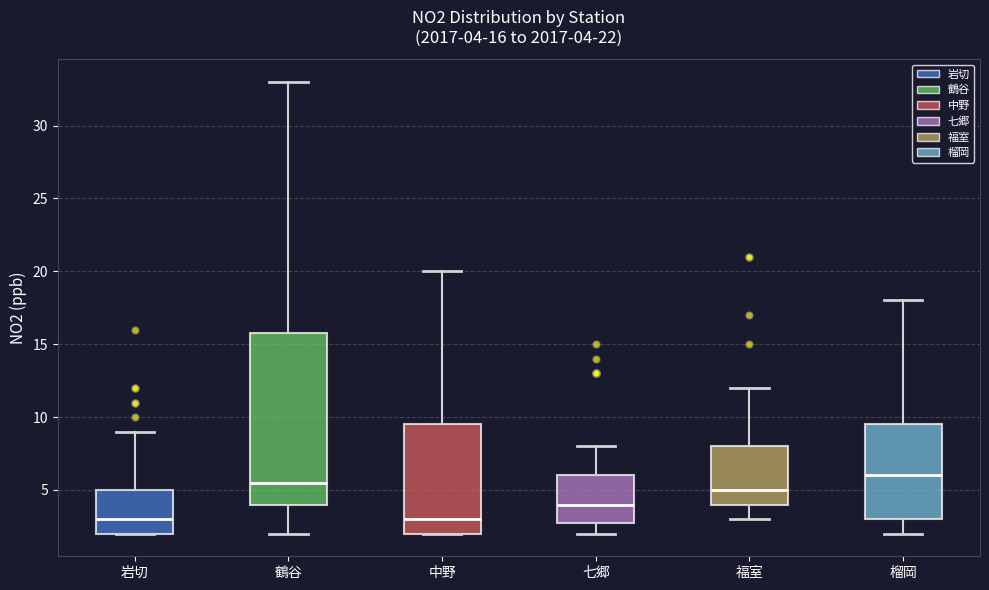

Which box has the highest median line?

榴岡